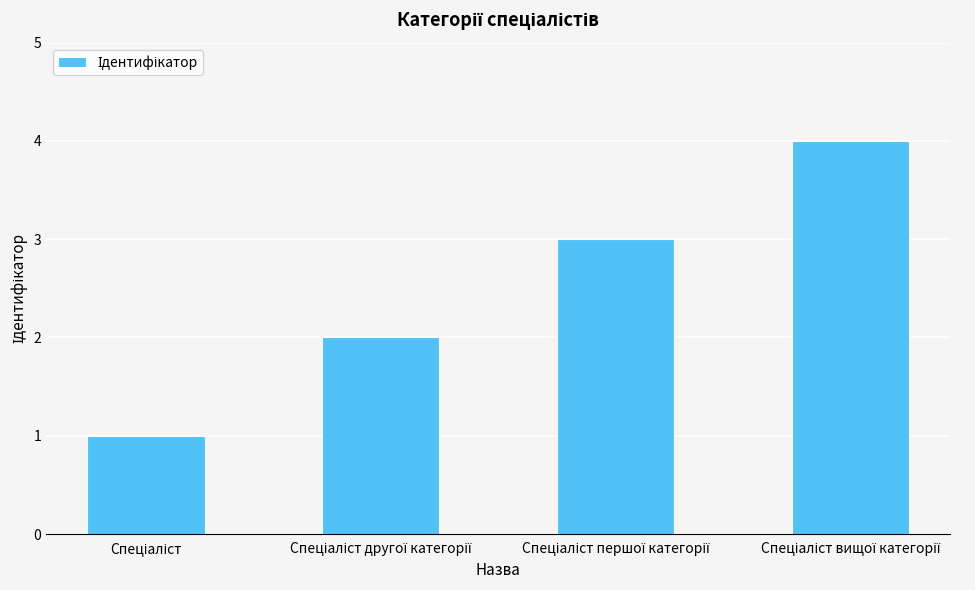

What is the sum of all values?

10